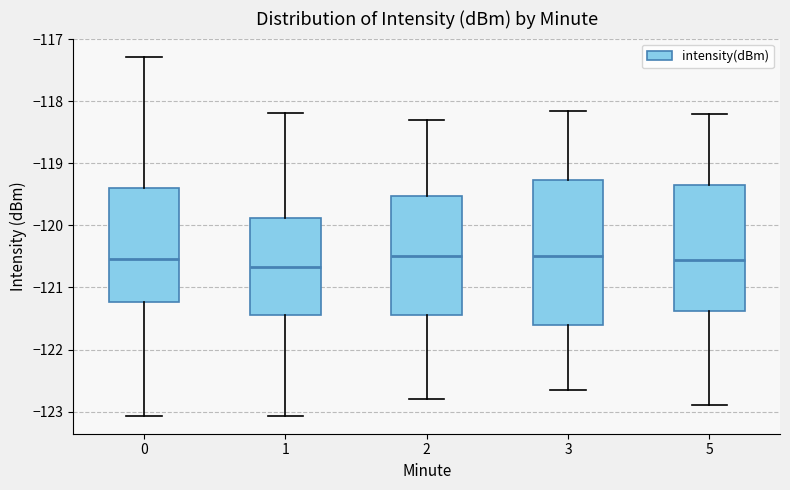

Reading left to right, transcribe this box plot: for each box, give where its median line is, the range the box spans, and where its two whiskers end, as read against the y-axis. The values are not printed on the chart, so give them approximately, as read against the axis.

0: median -120.5, box -121.2 to -119.4, whiskers -123.1 to -117.3
1: median -120.7, box -121.4 to -119.9, whiskers -123.1 to -118.2
2: median -120.5, box -121.4 to -119.5, whiskers -122.8 to -118.3
3: median -120.5, box -121.6 to -119.3, whiskers -122.6 to -118.1
5: median -120.5, box -121.4 to -119.3, whiskers -122.9 to -118.2